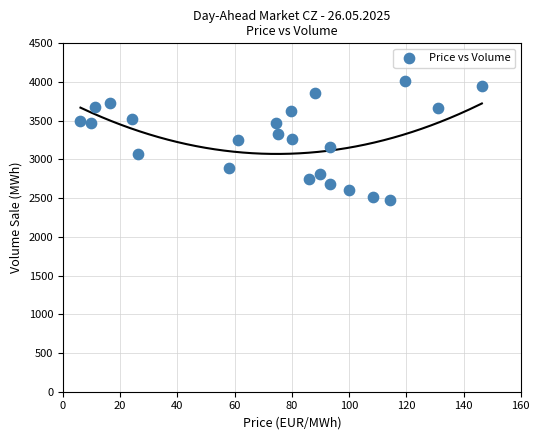

What is the range of Y values (max minus min)?

1537.4